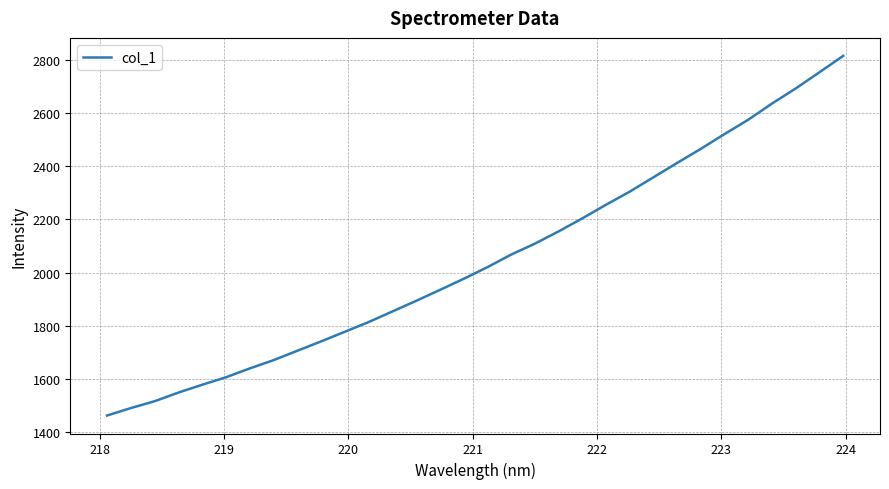

What is the greatest value displayed?

2816.6